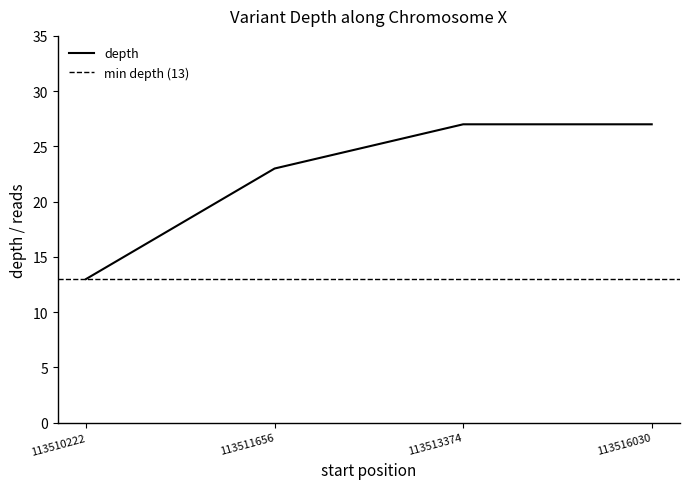

Reading left to right, list all the values displayed in this chart.

13	23	27	27